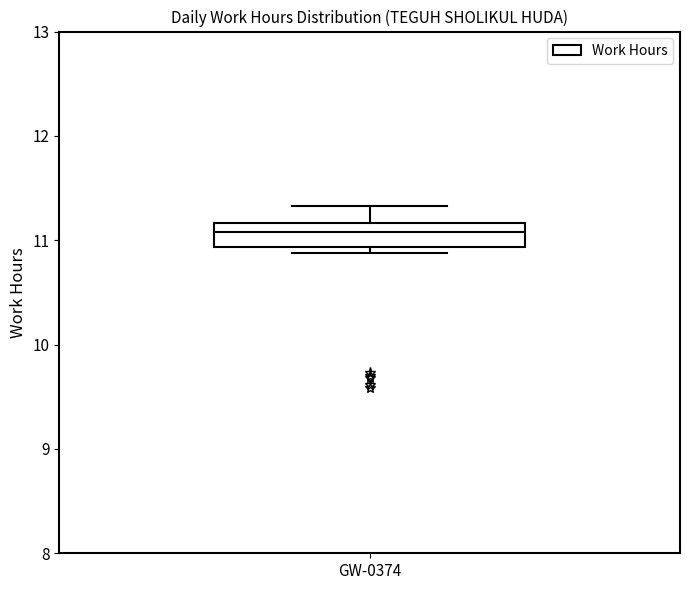

Where is the upper edge of the box for GW-0374 on the y-axis? The values are not printed on the chart, so give them approximately, as read against the axis.

11.2